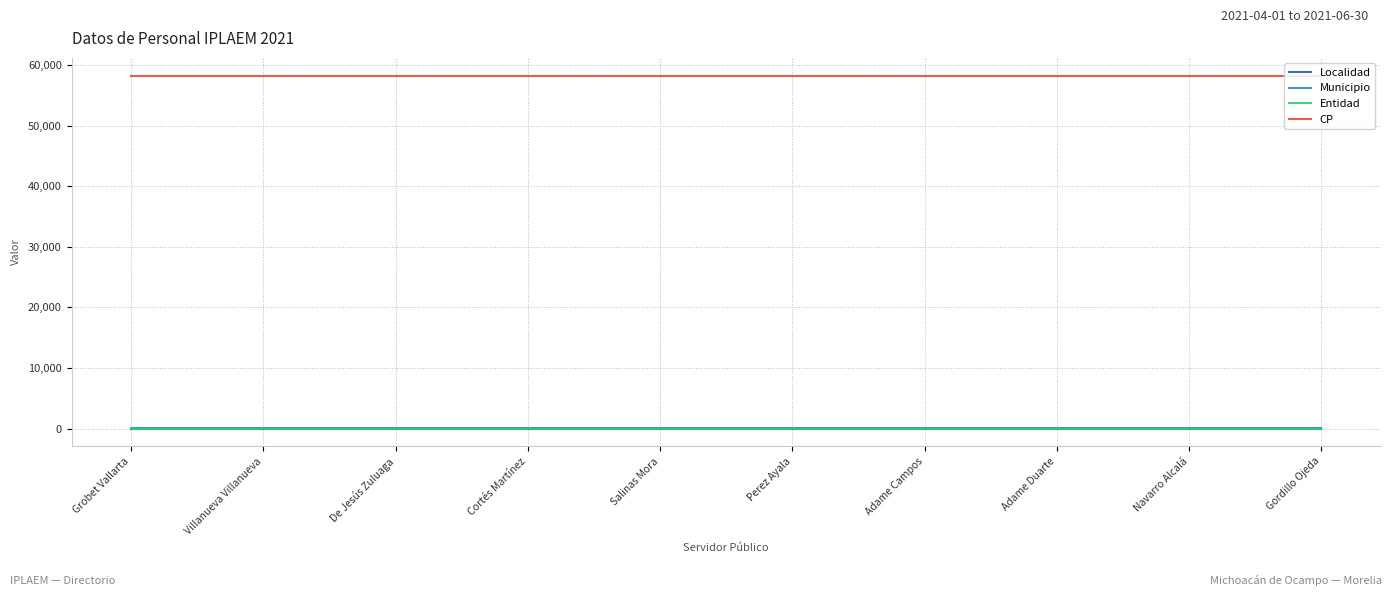

What is the maximum value shown in the chart?

58260